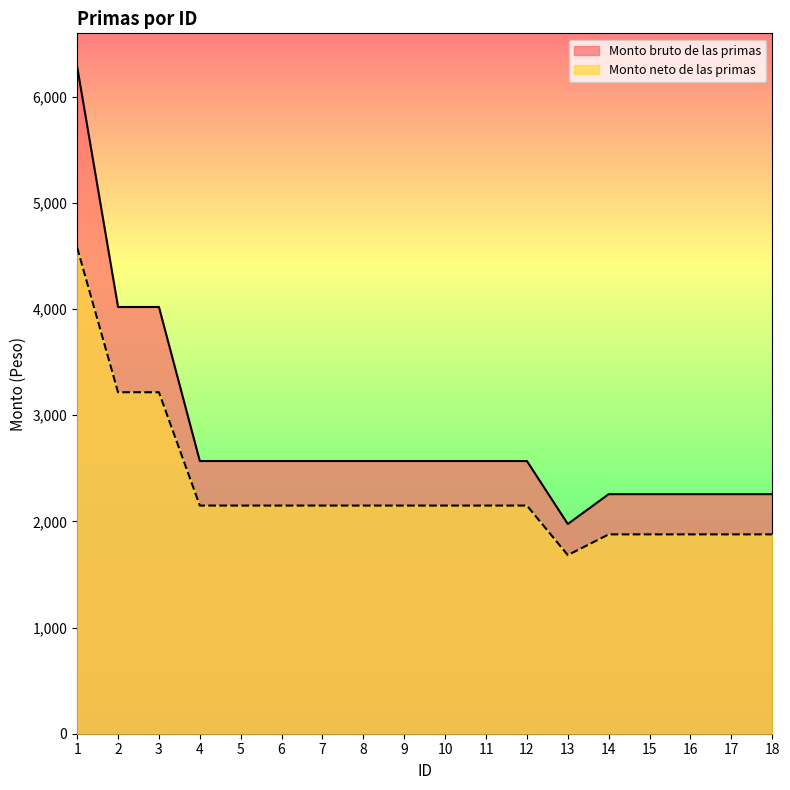

Is the value of Monto neto de las primas at 4 greater than the value of Monto bruto de las primas at 14?

No